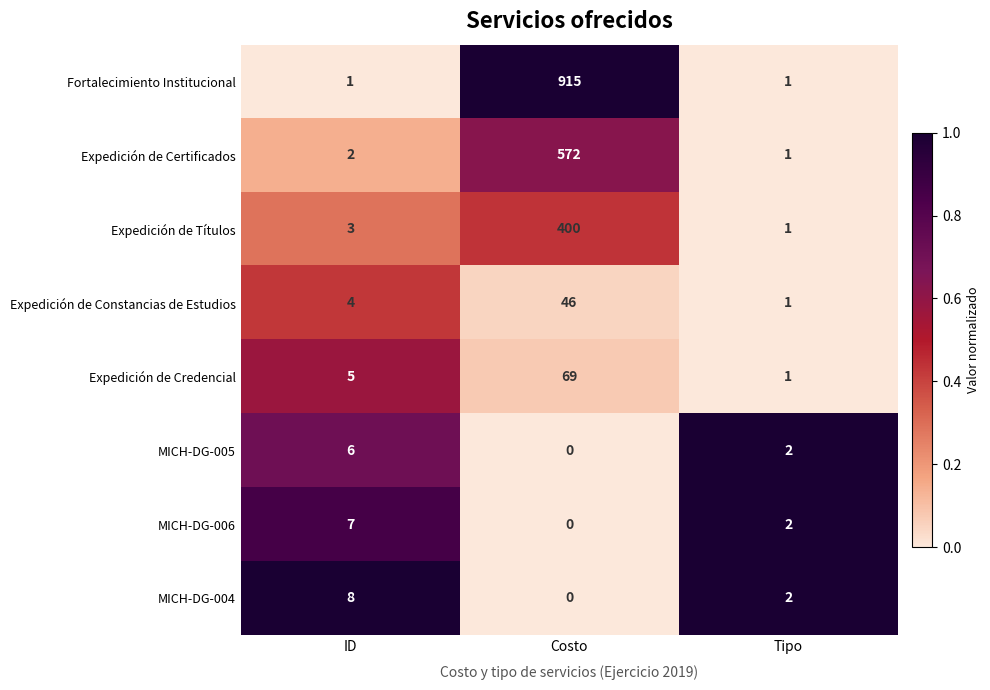

Is it true that MICH-DG-005 equals 10 at ID?

False